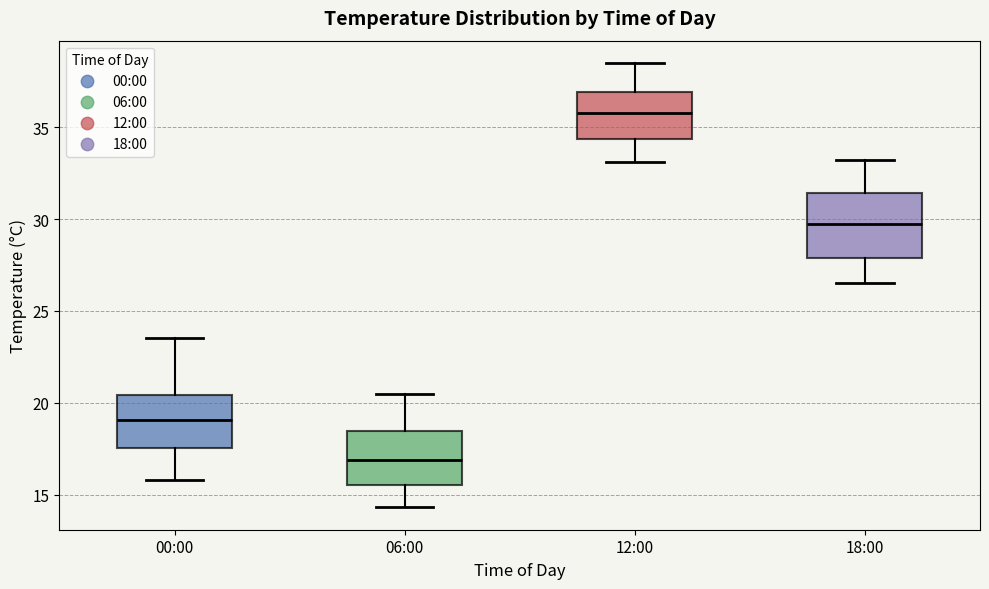

Which box's median line is the lowest?

06:00